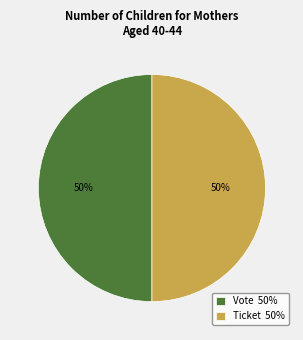

The Vote 50% slice represents 37% of the pie. True or false?

False